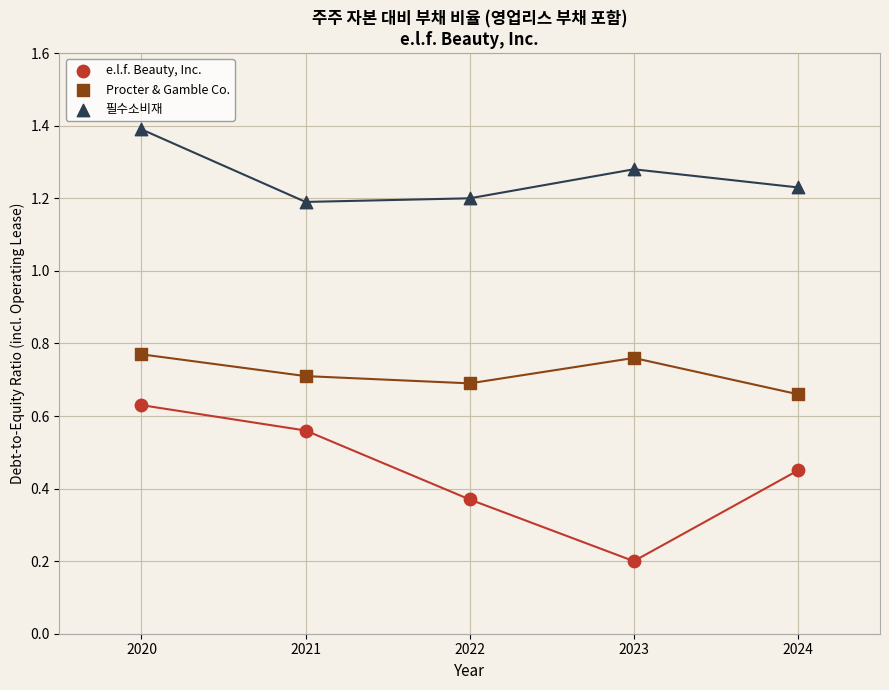

Which series contains the lowest Y value?

e.l.f. Beauty, Inc.